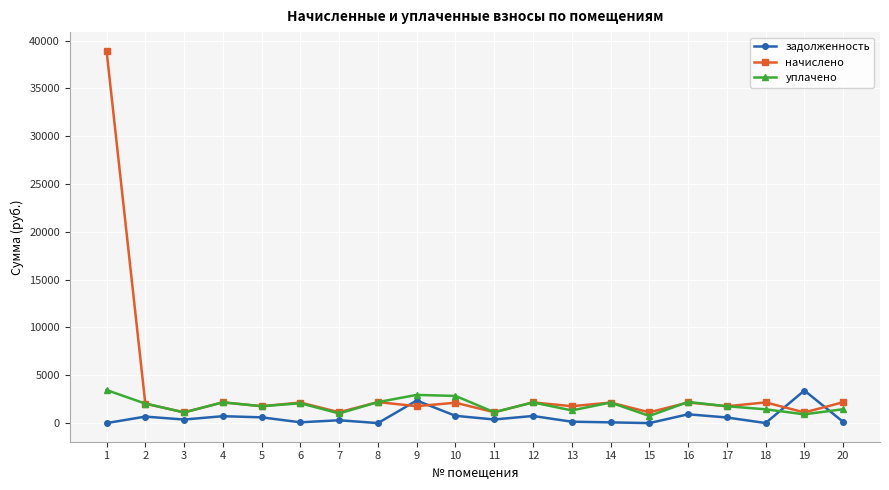

At which label does уплачено first exceed 2039?

1